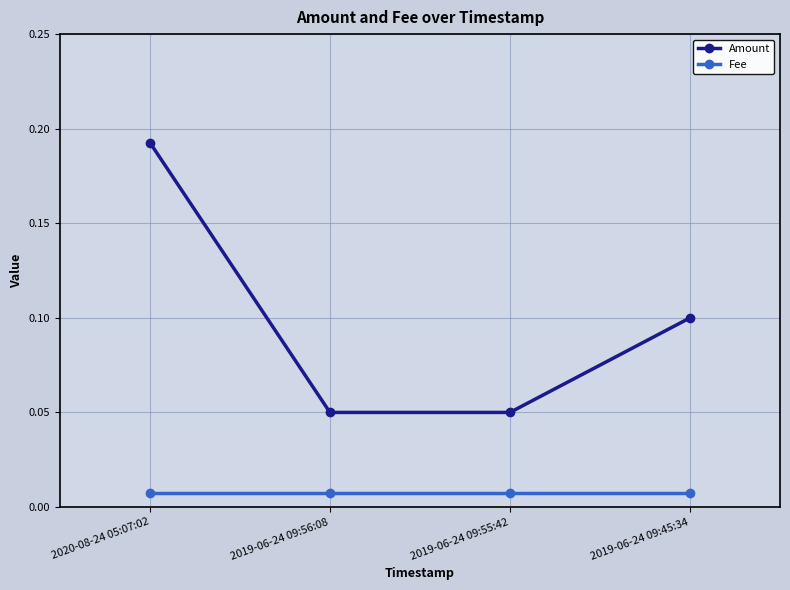

What is the label of the 3rd point from the right?

2019-06-24 09:56:08